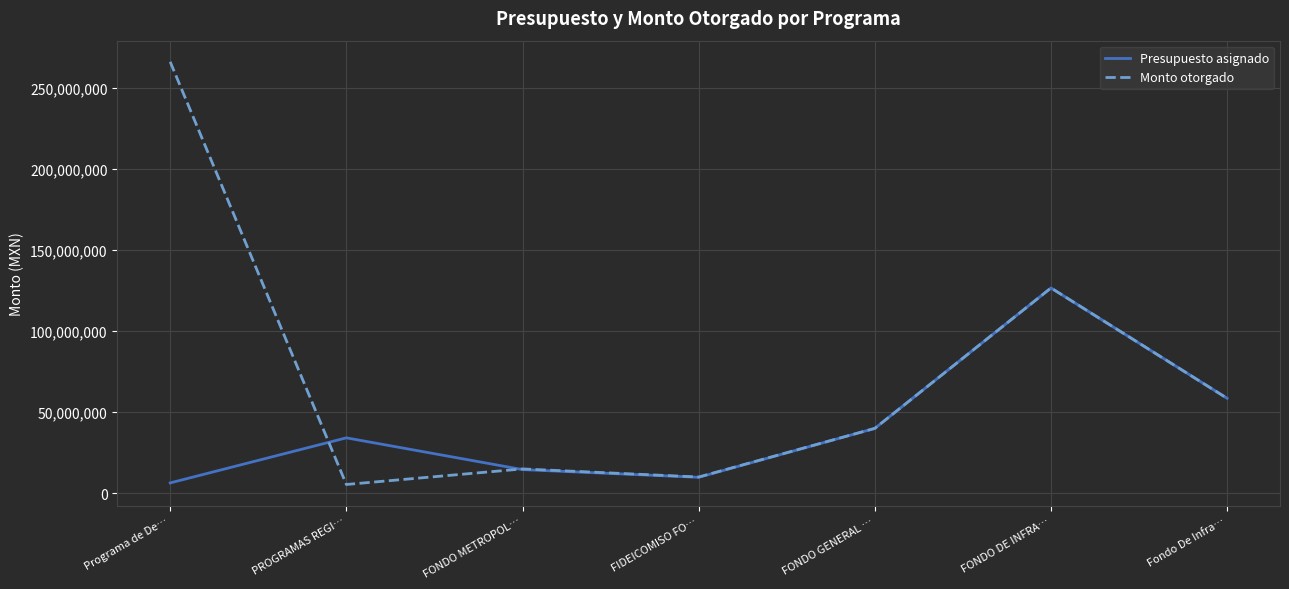

At which label does Presupuesto asignado first exceed 34164737?

PROGRAMAS REGI…